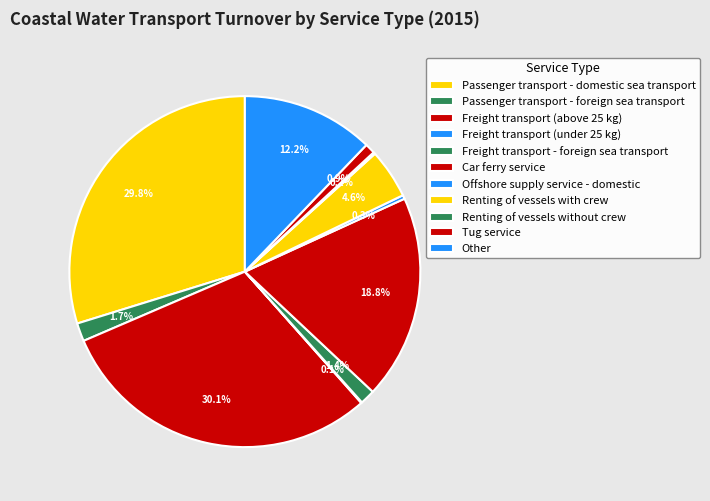

To the nearest percent, what is the difference between the largest and smallest slice percentages?

30%